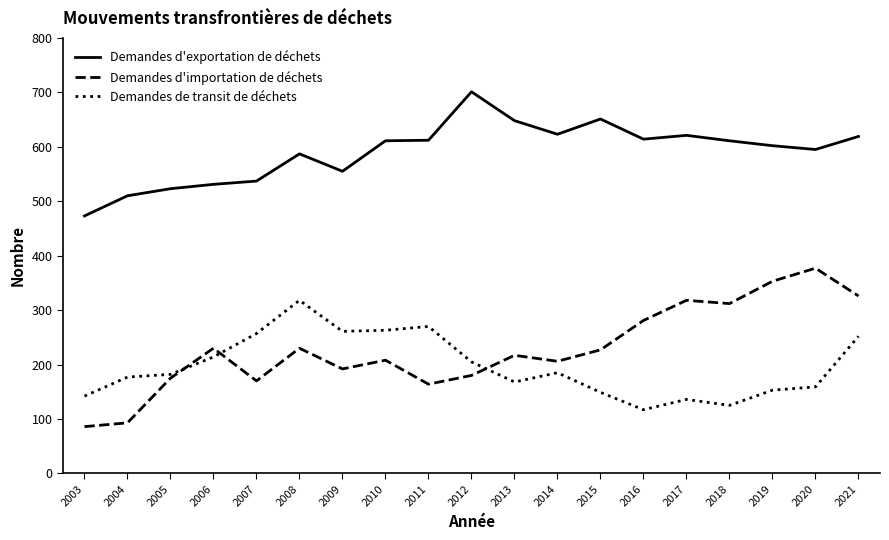

What is the minimum value for Demandes d'importation de déchets?

86